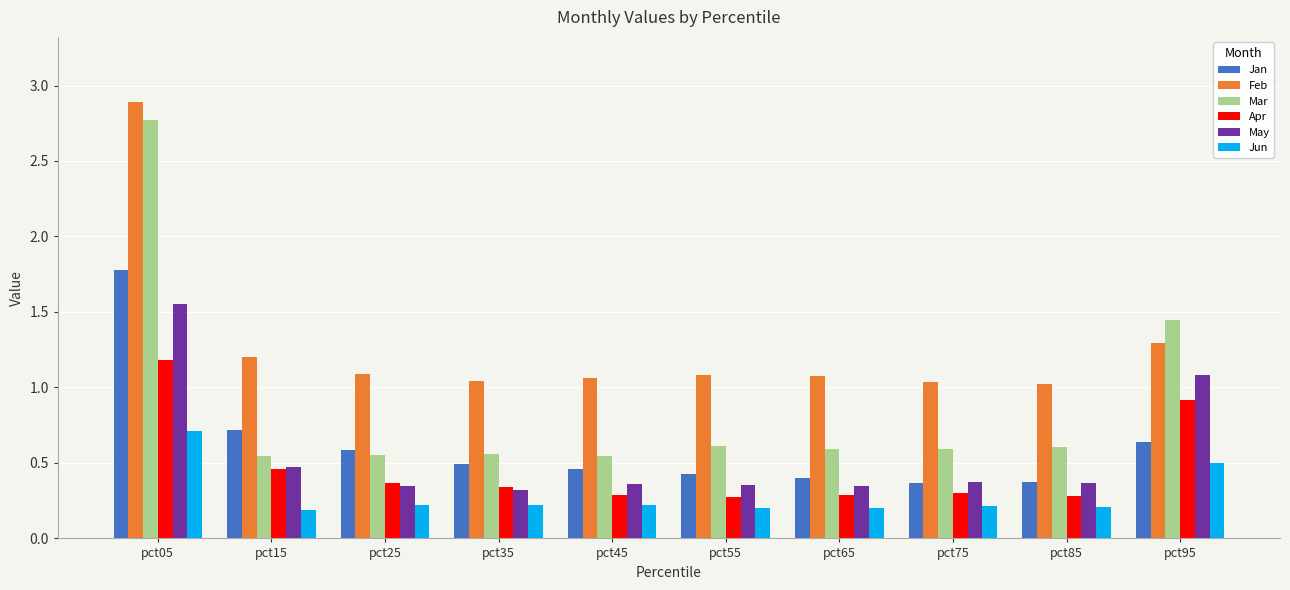

What is the difference between the maximum and second lowest values in the Mar series?

2.2